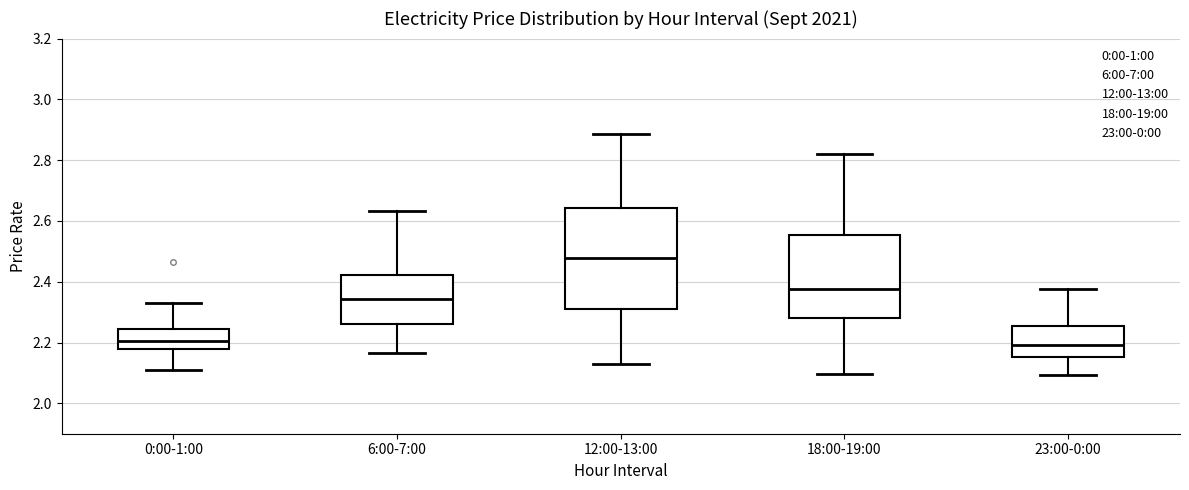

Reading left to right, transcribe this box plot: for each box, give where its median line is, the range the box spans, and where its two whiskers end, as read against the y-axis. The values are not printed on the chart, so give them approximately, as read against the axis.

0:00-1:00: median 2.20, box 2.18 to 2.24, whiskers 2.10 to 2.34
6:00-7:00: median 2.34, box 2.26 to 2.42, whiskers 2.16 to 2.64
12:00-13:00: median 2.48, box 2.32 to 2.64, whiskers 2.14 to 2.88
18:00-19:00: median 2.38, box 2.28 to 2.56, whiskers 2.10 to 2.82
23:00-0:00: median 2.20, box 2.16 to 2.26, whiskers 2.10 to 2.38